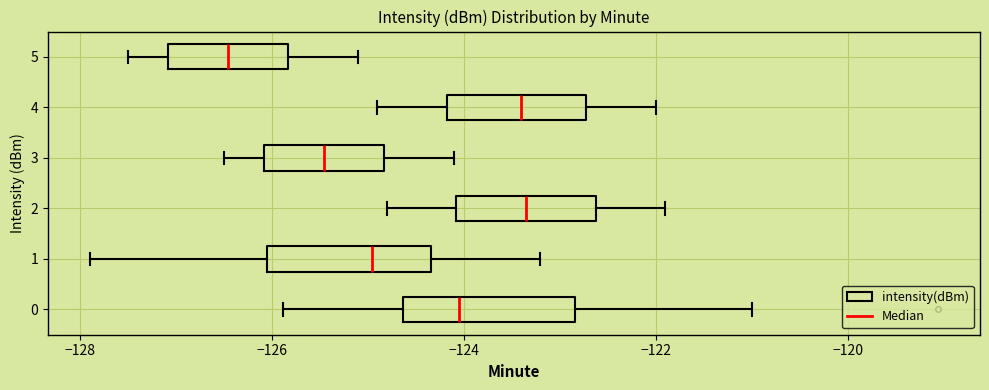

Reading bottom to top, transcribe this box plot: for each box, give where its median line is, the range the box spans, and where its two whiskers end, as read against the x-axis. The values are not printed on the chart, so give them approximately, as read against the axis.

0: median -124.0, box -124.6 to -122.8, whiskers -125.8 to -121.0
1: median -125.0, box -126.0 to -124.4, whiskers -127.8 to -123.2
2: median -123.4, box -124.0 to -122.6, whiskers -124.8 to -121.8
3: median -125.4, box -126.0 to -124.8, whiskers -126.4 to -124.0
4: median -123.4, box -124.2 to -122.8, whiskers -124.8 to -122.0
5: median -126.4, box -127.0 to -125.8, whiskers -127.4 to -125.0